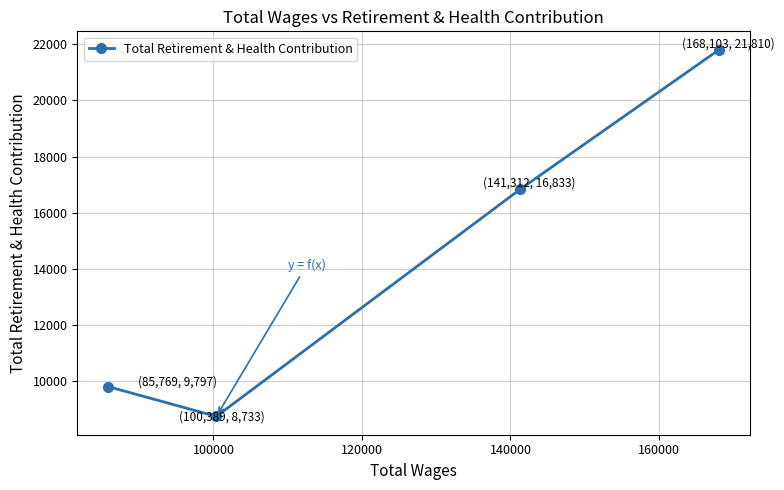

What is the value of the 3rd point from the left?

16833